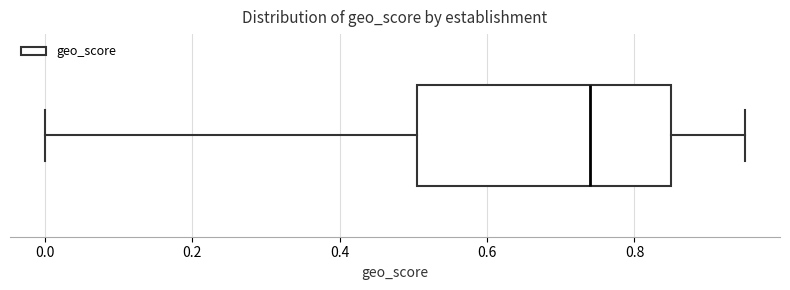

Transcribe this box plot: give where the median line is, the range the box spans, and where the two whiskers end, as read against the x-axis. The values are not printed on the chart, so give them approximately, as read against the axis.

median 0.74, box 0.50 to 0.86, whiskers 0.00 to 0.96